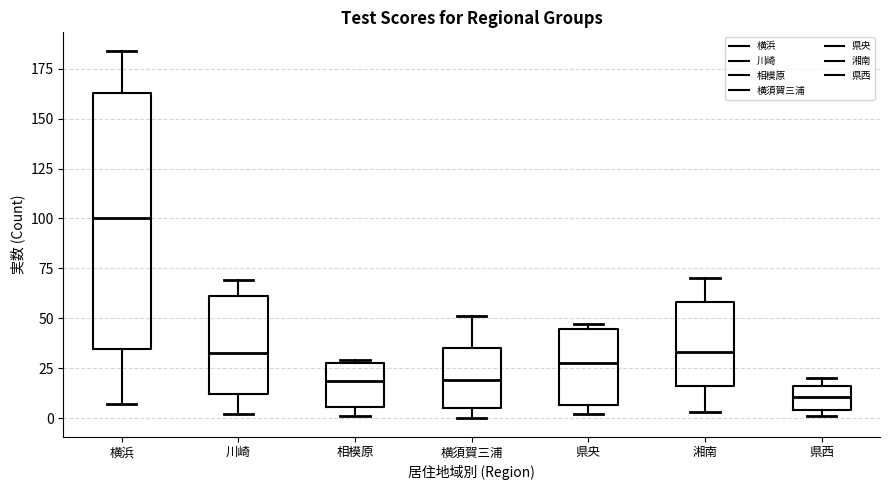

Which box's median line is the highest?

横浜